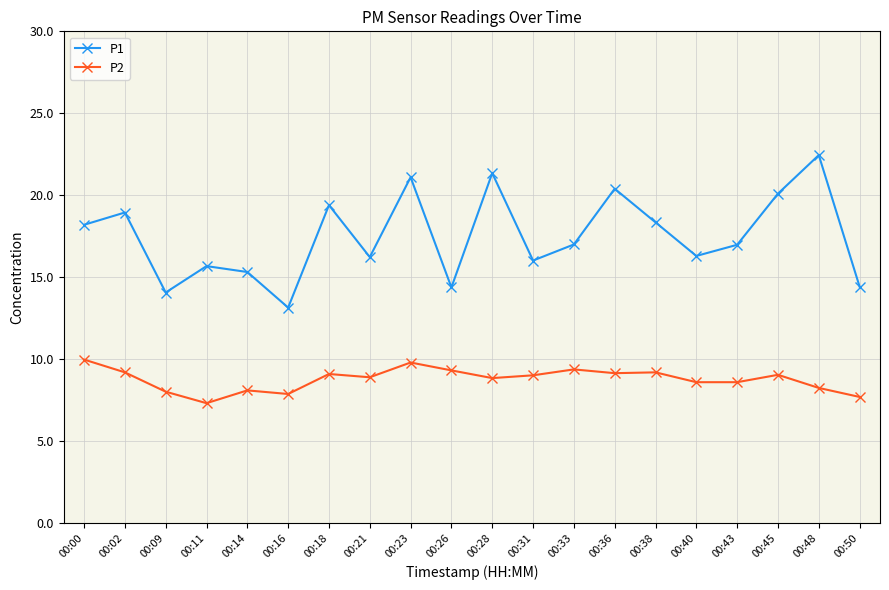

What is the maximum value for P2?

10.0